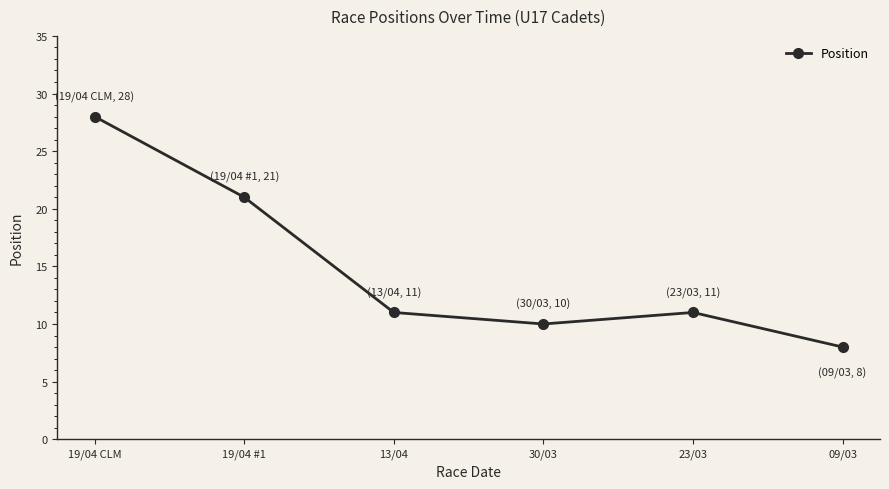

What is the value of the 5th point from the left?

11